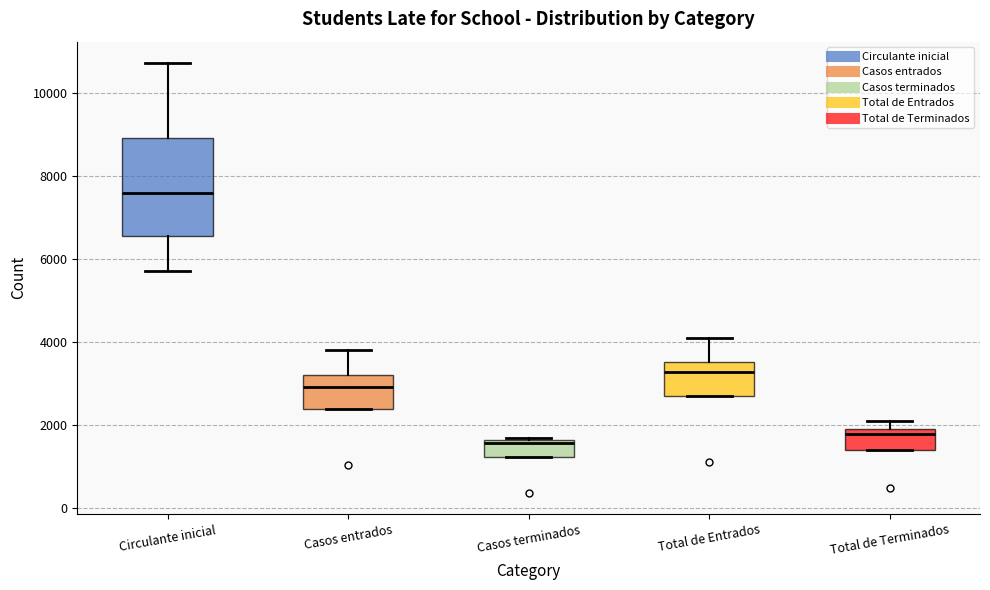

Comparing the boxes themselves (not the whiskers), which one is the tallest?

Circulante inicial